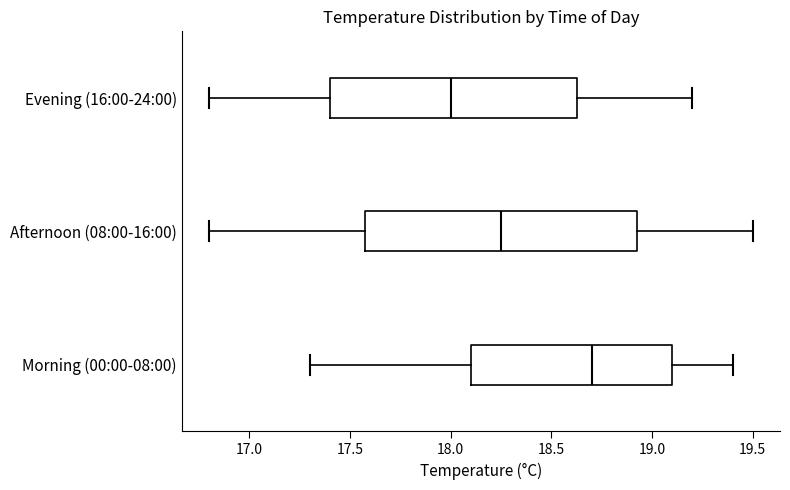

Which box's median line is the furthest to the right?

Morning (00:00-08:00)